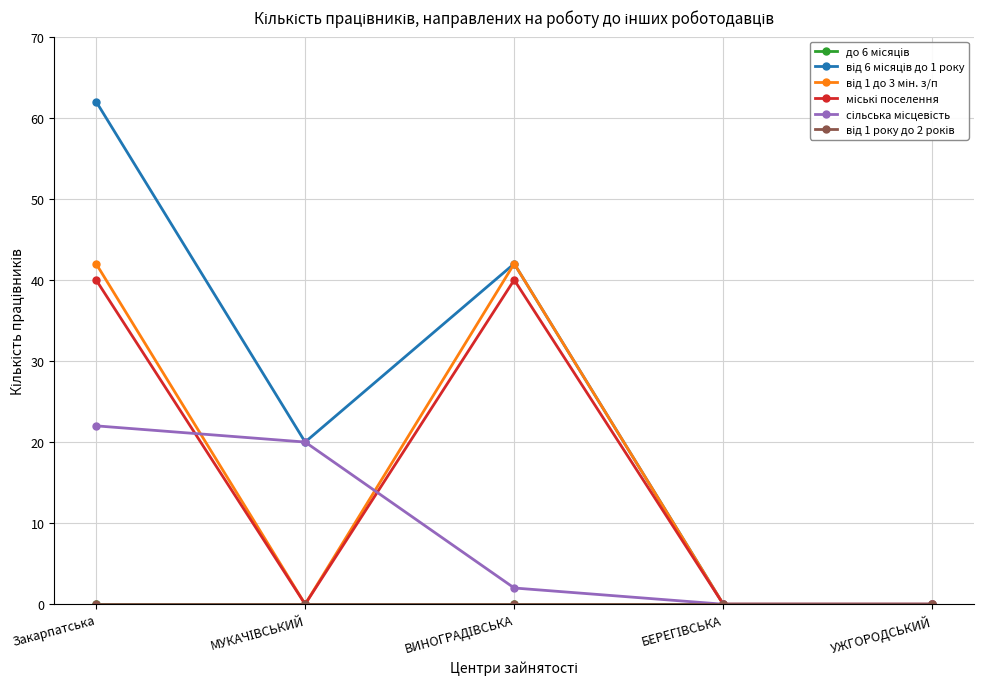

Where is сільська місцевість nearest to the value 11?

МУКАЧІВСЬКИЙ